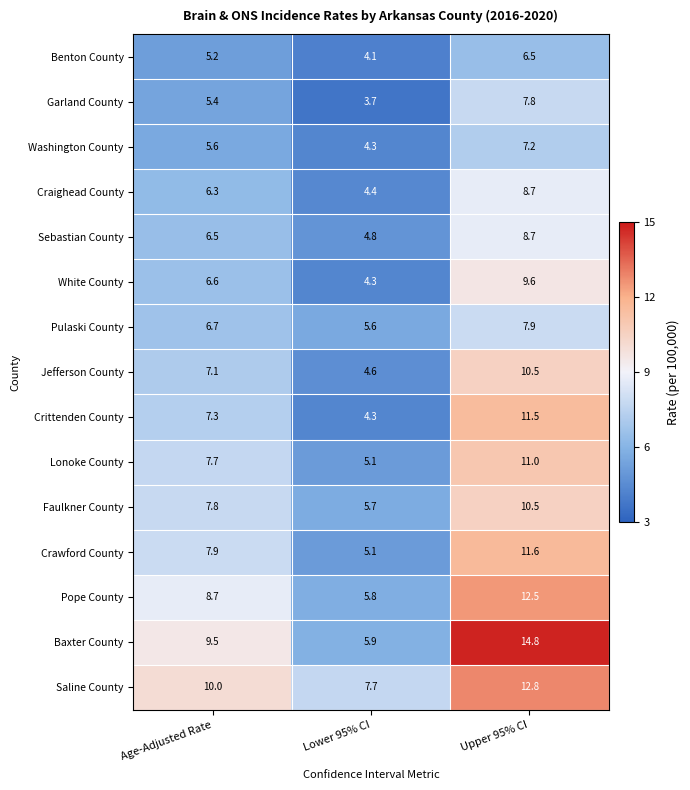

Is it true that Faulkner County equals 7.8 at Age-Adjusted Rate?

True